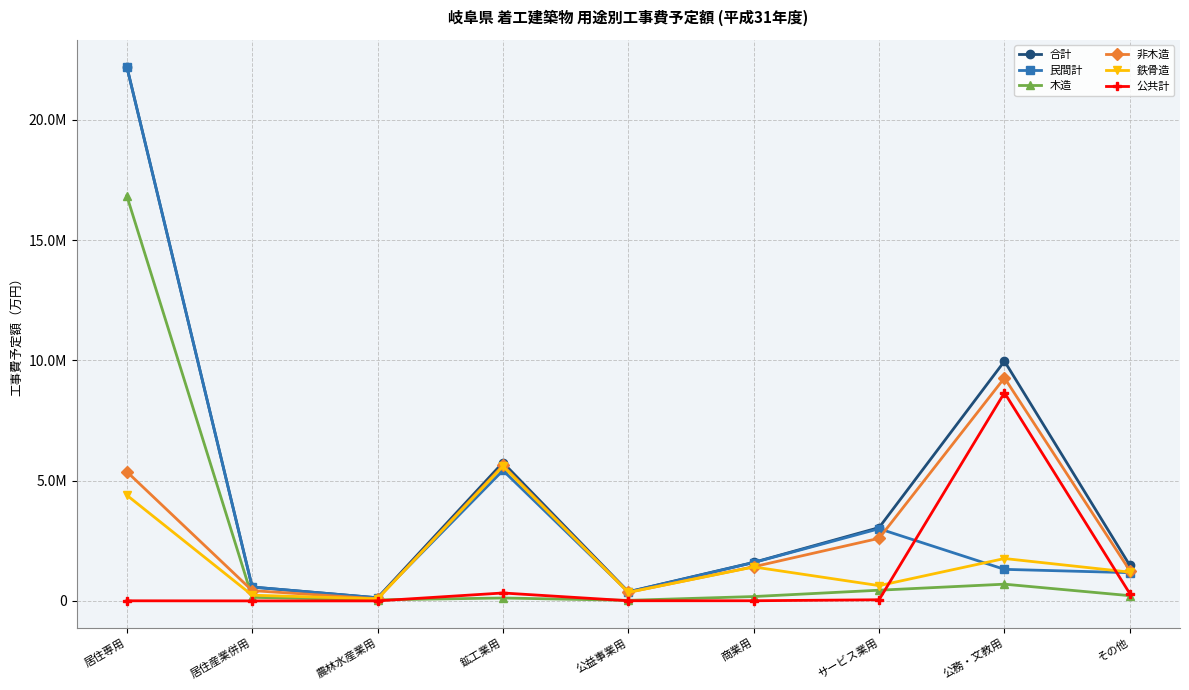

How many interior local peaks does the 非木造 series have?

2